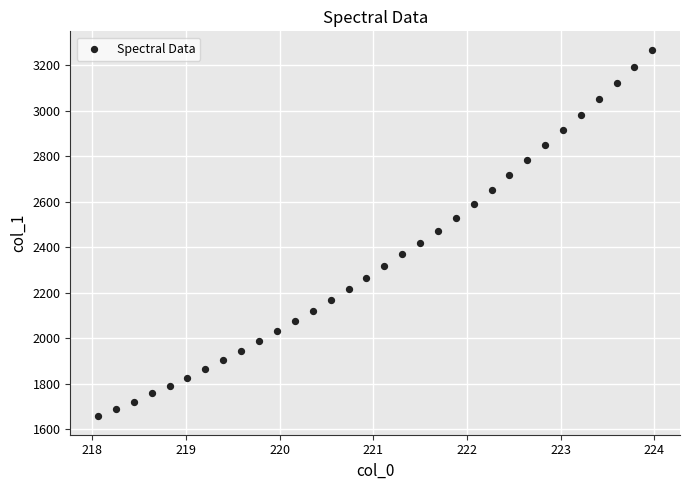

What is the range of X values (max minus min)?

5.9